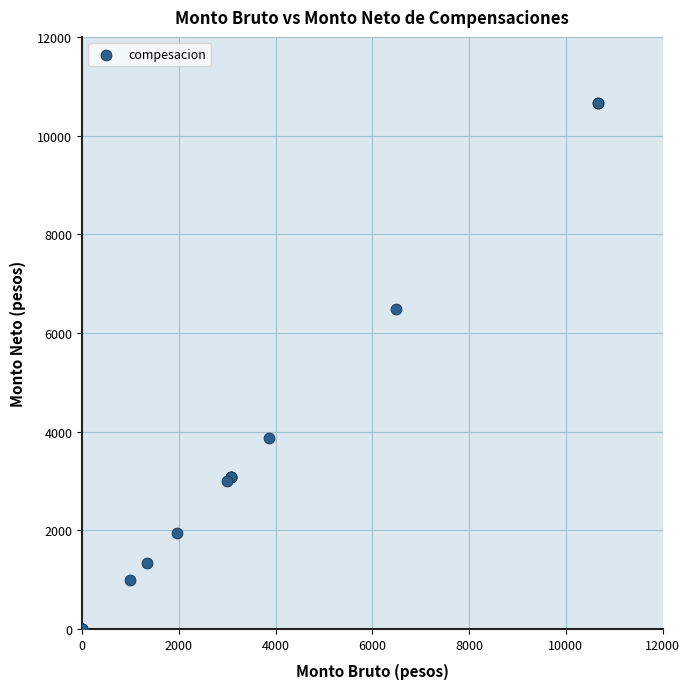

What Y value in the scatter plot is closest to 5329?

6484.5